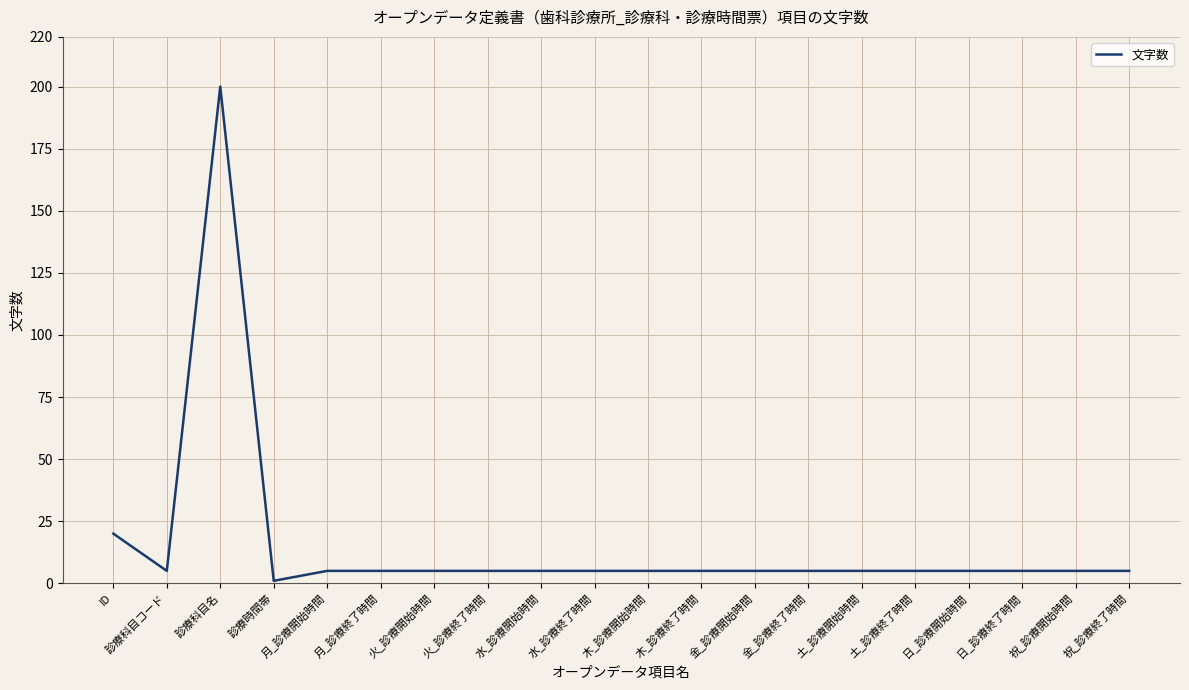

Reading left to right, list all the values displayed in this chart.

ID=20	診療科目コード=5	診療科目名=200	診療時間帯=1	月_診療開始時間=5	月_診療終了時間=5	火_診療開始時間=5	火_診療終了時間=5	水_診療開始時間=5	水_診療終了時間=5	木_診療開始時間=5	木_診療終了時間=5	金_診療開始時間=5	金_診療終了時間=5	土_診療開始時間=5	土_診療終了時間=5	日_診療開始時間=5	日_診療終了時間=5	祝_診療開始時間=5	祝_診療終了時間=5